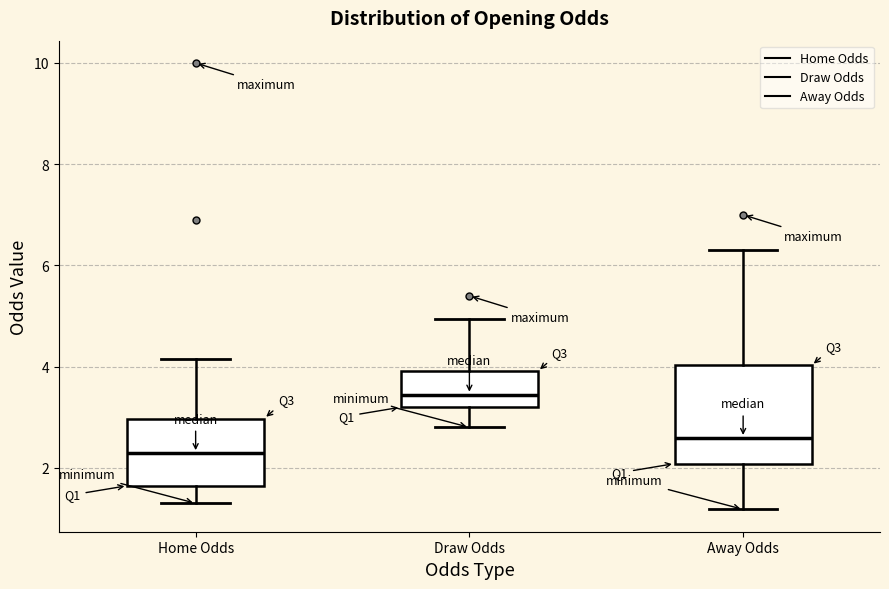

Comparing the boxes themselves (not the whiskers), which one is the tallest?

Away Odds